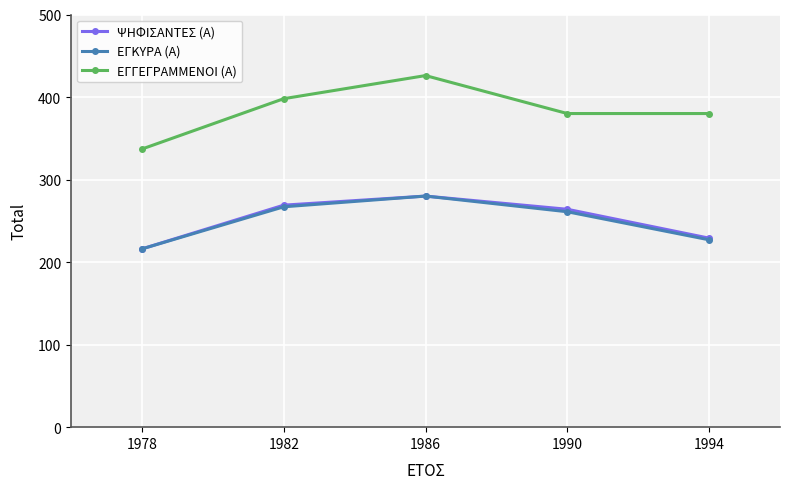

At how many categories does at least one series exceed 325?

5